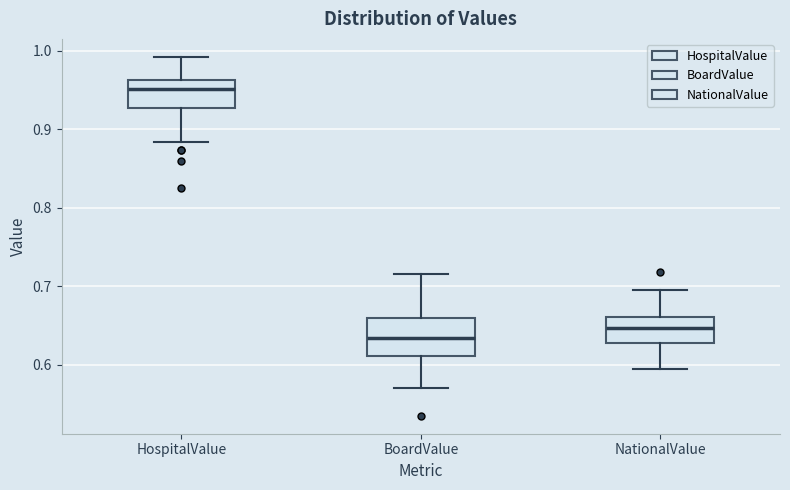

Which box is the tallest, from its lower edge to its upper edge?

BoardValue